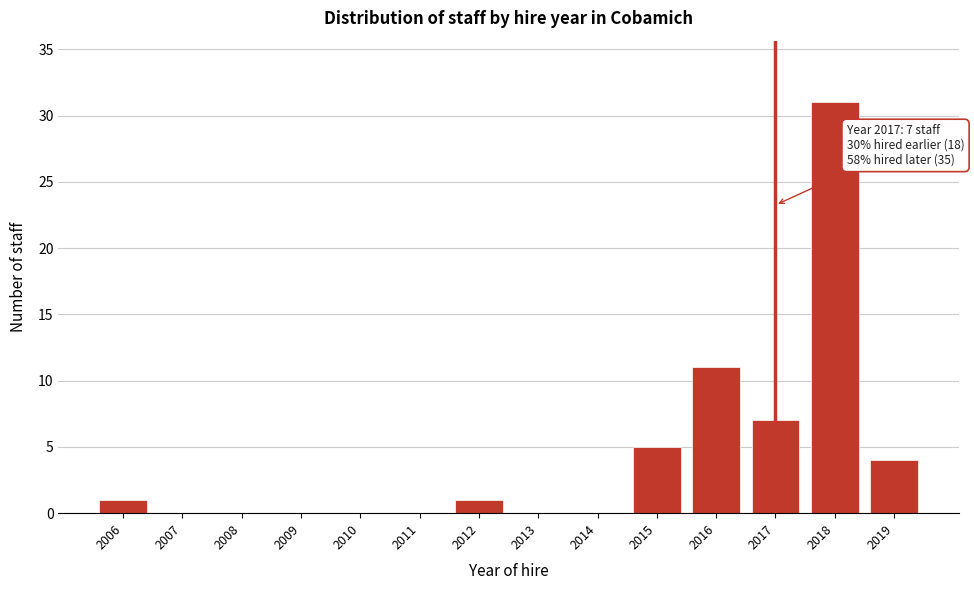

Reading left to right, extract all data points from this chart.

2006=1	2007=0	2008=0	2009=0	2010=0	2011=0	2012=1	2013=0	2014=0	2015=5	2016=11	2017=7	2018=31	2019=4